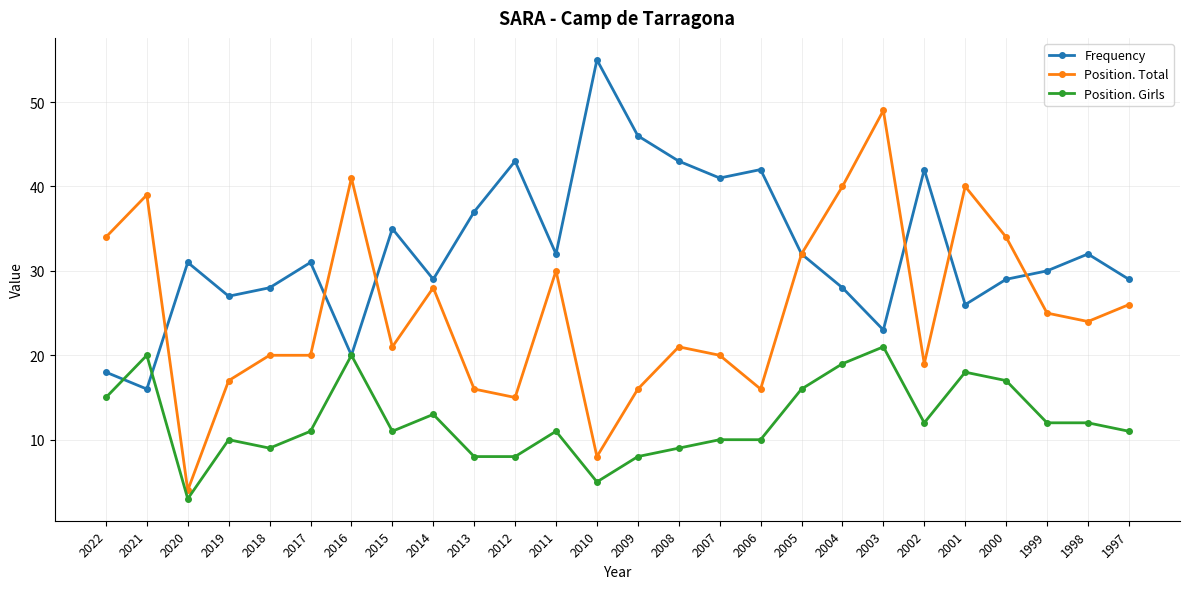

Reading left to right, what are all the values shown in this chart?

Frequency: 2022=18	2021=16	2020=31	2019=27	2018=28	2017=31	2016=20	2015=35	2014=29	2013=37	2012=43	2011=32	2010=55	2009=46	2008=43	2007=41	2006=42	2005=32	2004=28	2003=23	2002=42	2001=26	2000=29	1999=30	1998=32	1997=29
Position. Total: 2022=34	2021=39	2020=4	2019=17	2018=20	2017=20	2016=41	2015=21	2014=28	2013=16	2012=15	2011=30	2010=8	2009=16	2008=21	2007=20	2006=16	2005=32	2004=40	2003=49	2002=19	2001=40	2000=34	1999=25	1998=24	1997=26
Position. Girls: 2022=15	2021=20	2020=3	2019=10	2018=9	2017=11	2016=20	2015=11	2014=13	2013=8	2012=8	2011=11	2010=5	2009=8	2008=9	2007=10	2006=10	2005=16	2004=19	2003=21	2002=12	2001=18	2000=17	1999=12	1998=12	1997=11